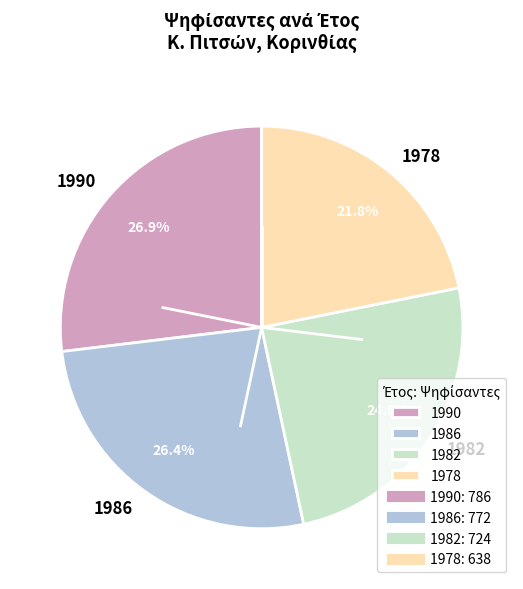

True or false: 1978 accounts for 14% of the total.

False